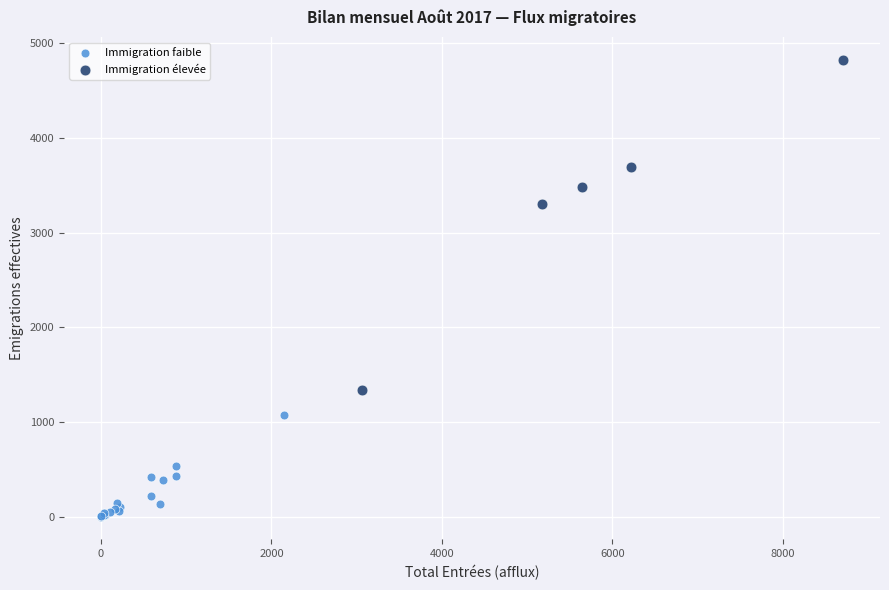

What are all the series names shown in the legend?

Immigration faible, Immigration élevée